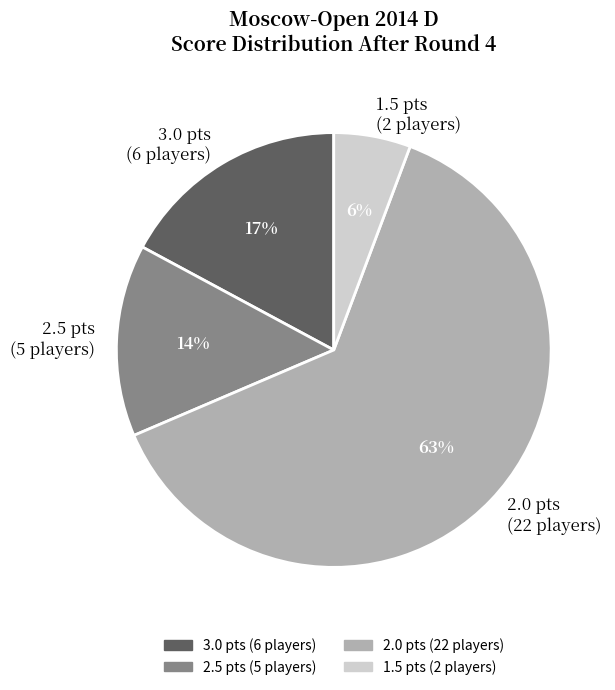

What is the smallest slice in the pie chart?

1.5 pts